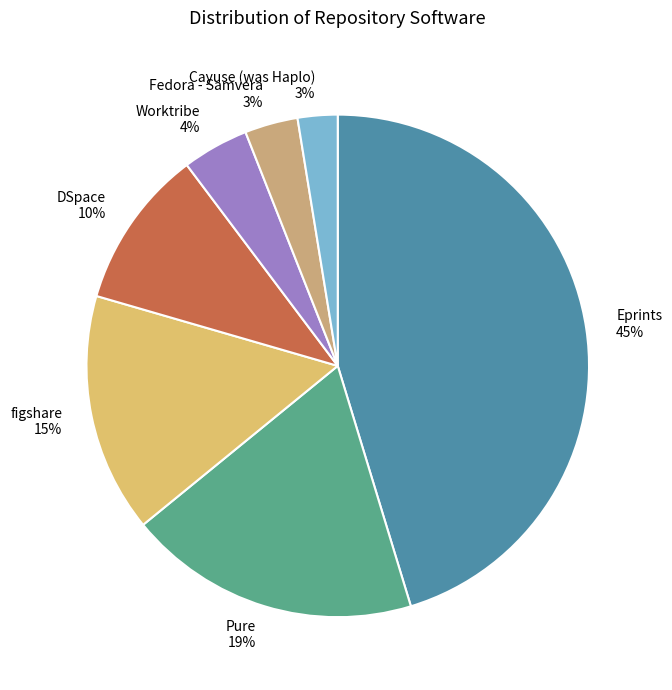

To the nearest percent, what is the average slice percentage?

14%